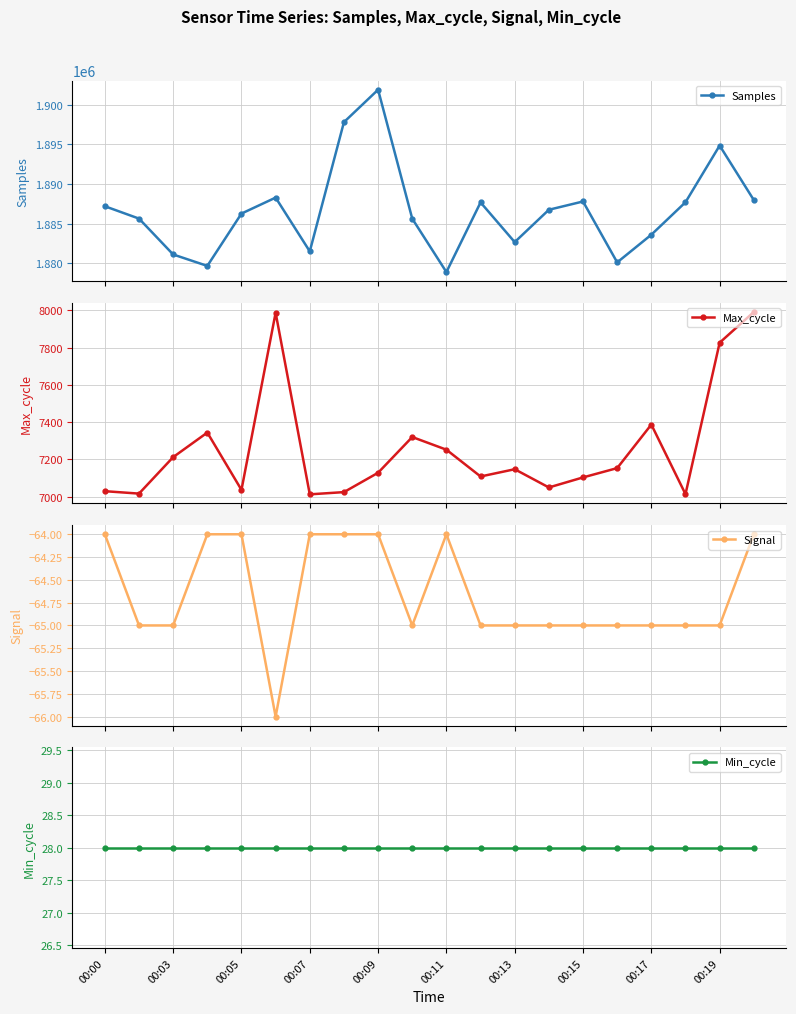

True or false: Samples has more than 0 interior local peaks.

True